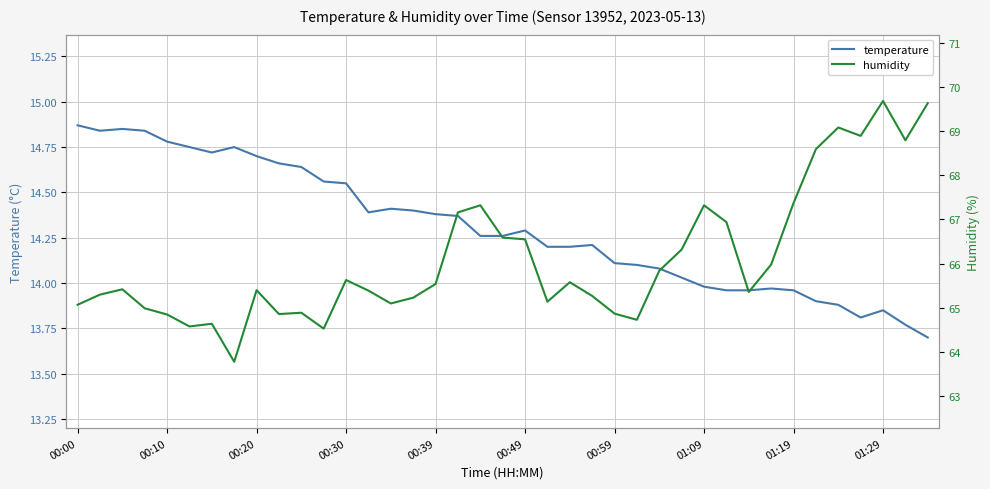

Rank the series by their average value, from lowest to highest.

temperature, humidity